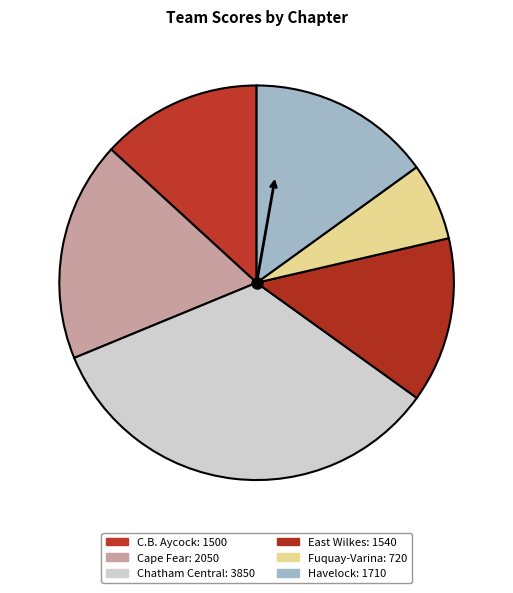

Is the sum of Havelock and Chatham Central greater than half?

No